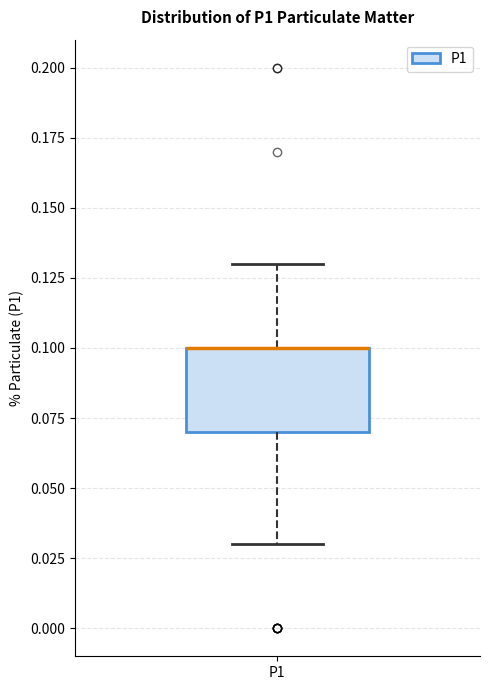

Where does the lower whisker of the box for P1 end on the y-axis? The values are not printed on the chart, so give them approximately, as read against the axis.

0.03